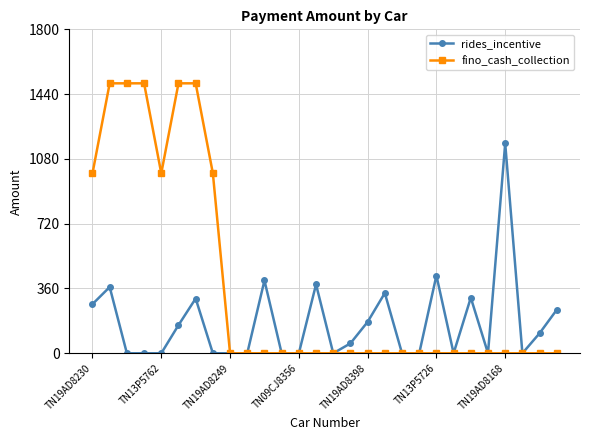

Which series has the largest total across all categories?

fino_cash_collection